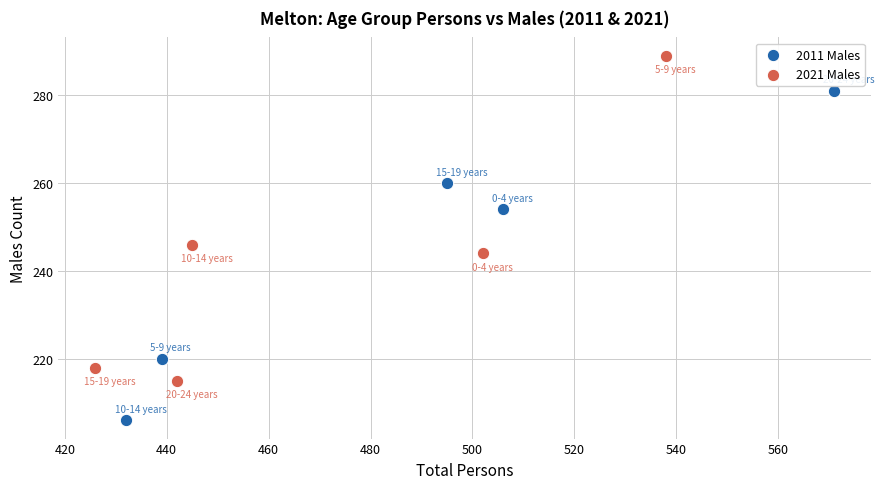

Which series contains the highest Y value?

2021 Males